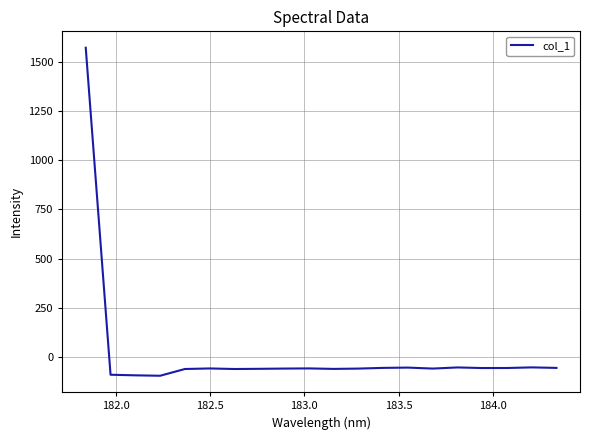

What is the greatest value displayed?

1571.5